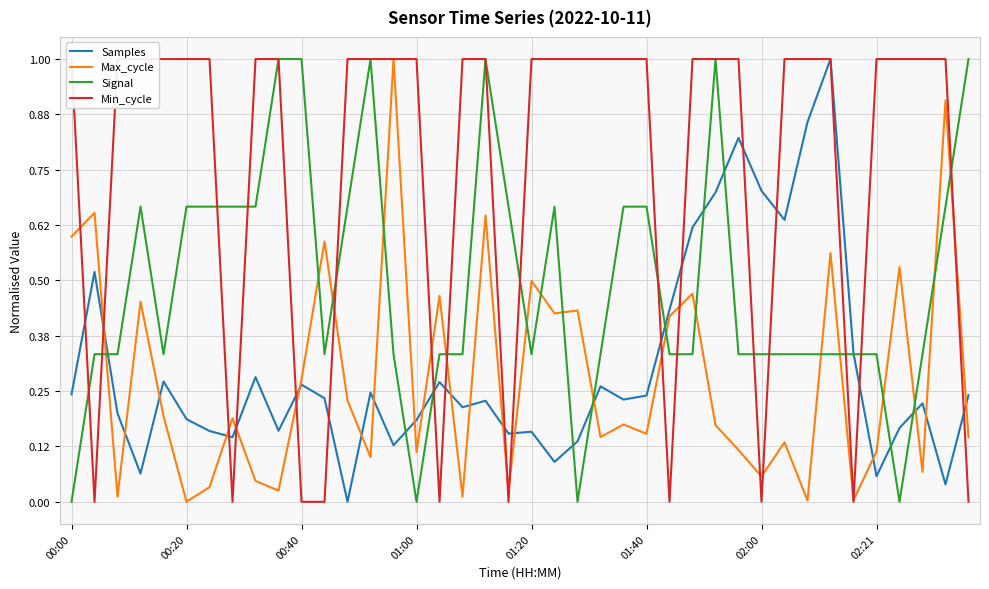

What is the difference between the maximum and minimum values in the Max_cycle series?

1.0